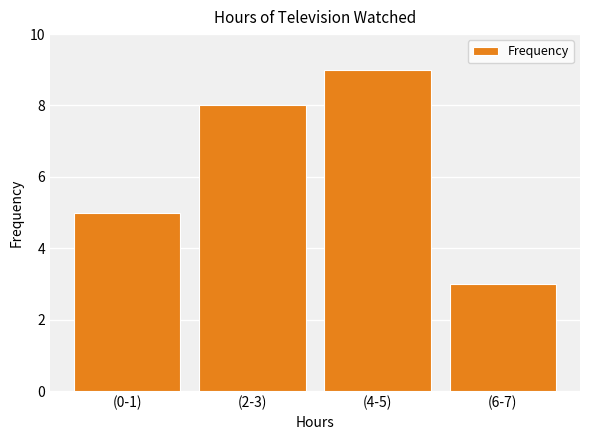

Reading left to right, what are all the values shown in this chart?

5	8	9	3